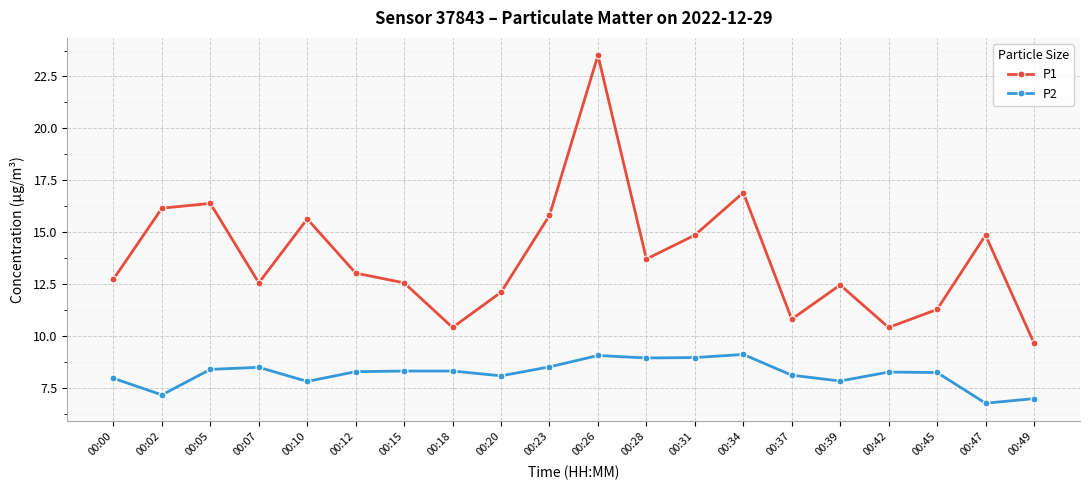

Which series changed the most between 00:39 and 00:47?

P1